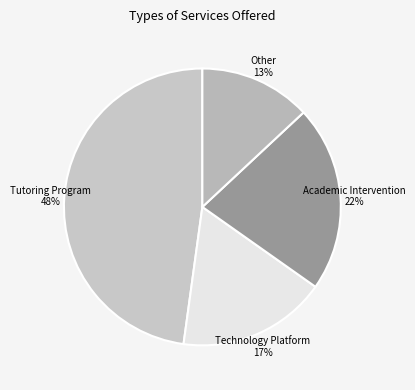

Which slice is the smallest?

Other